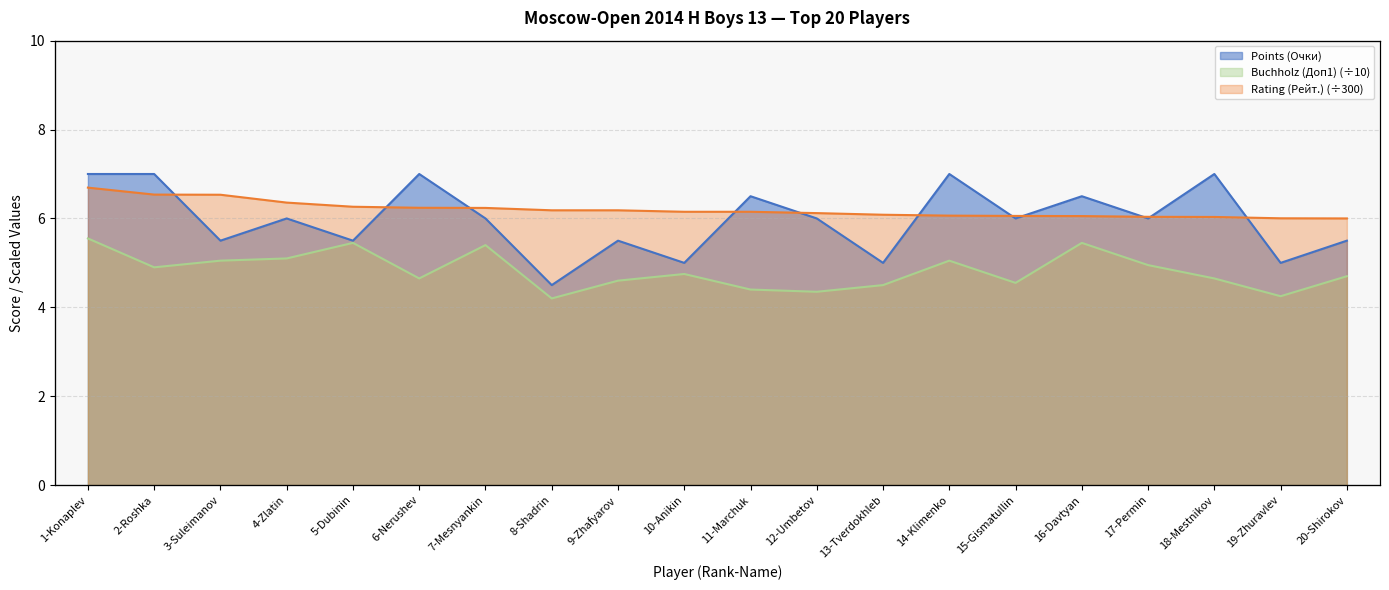

At which category is the sum across all series the highest?

1-Konaplev